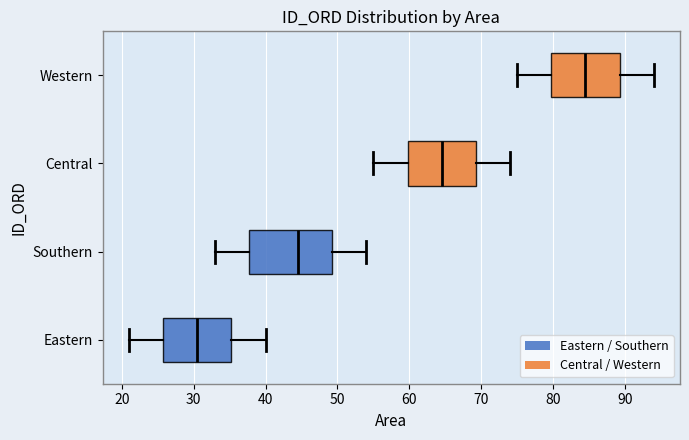

Reading bottom to top, transcribe this box plot: for each box, give where its median line is, the range the box spans, and where its two whiskers end, as read against the x-axis. The values are not printed on the chart, so give them approximately, as read against the axis.

Eastern: median 31, box 26 to 35, whiskers 21 to 40
Southern: median 45, box 38 to 49, whiskers 33 to 54
Central: median 65, box 60 to 69, whiskers 55 to 74
Western: median 85, box 80 to 89, whiskers 75 to 94